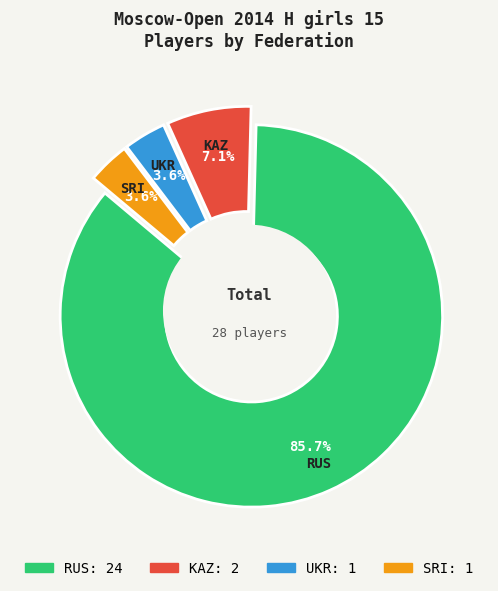

What percentage is NOT represented by KAZ?

92.9%